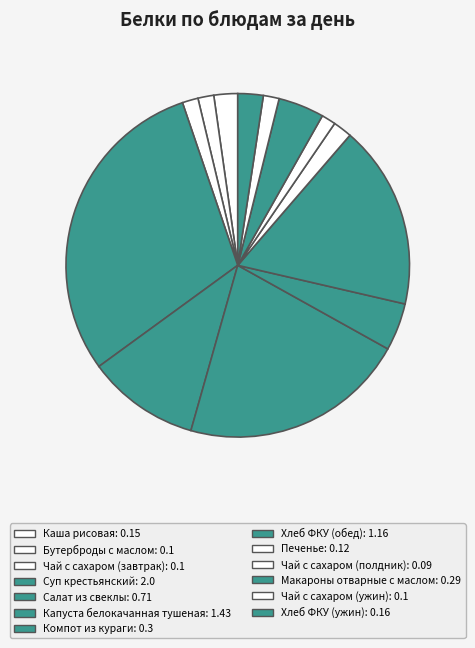

Which slice is the largest?

Суп крестьянский